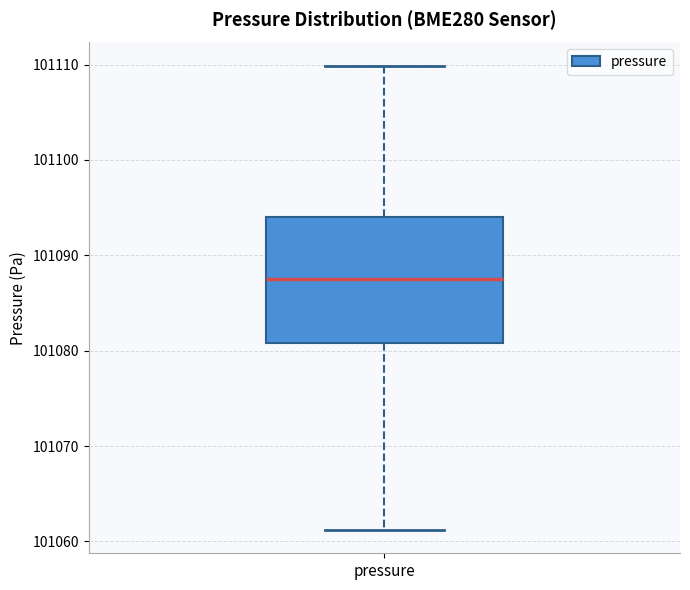

Read this box plot against the y-axis: the position of the median line, the range covered by the box, and the ends of both whiskers. The values are not printed on the chart, so give them approximately, as read against the axis.

median 101088, box 101081 to 101094, whiskers 101061 to 101110